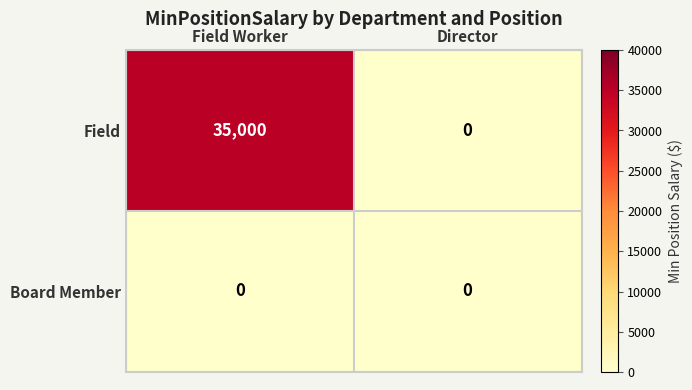

What is the maximum value shown in the chart?

35000